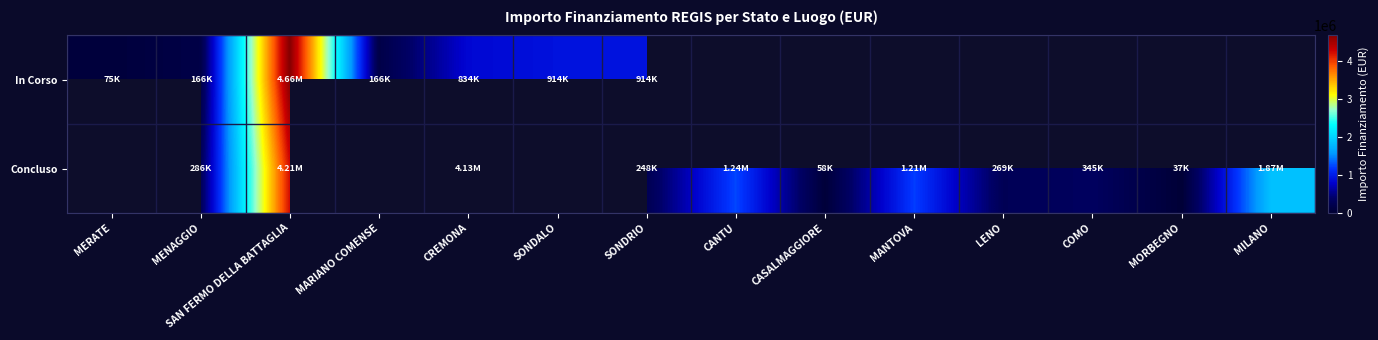

The value of In Corso at MENAGGIO is 275058.0. True or false?

False